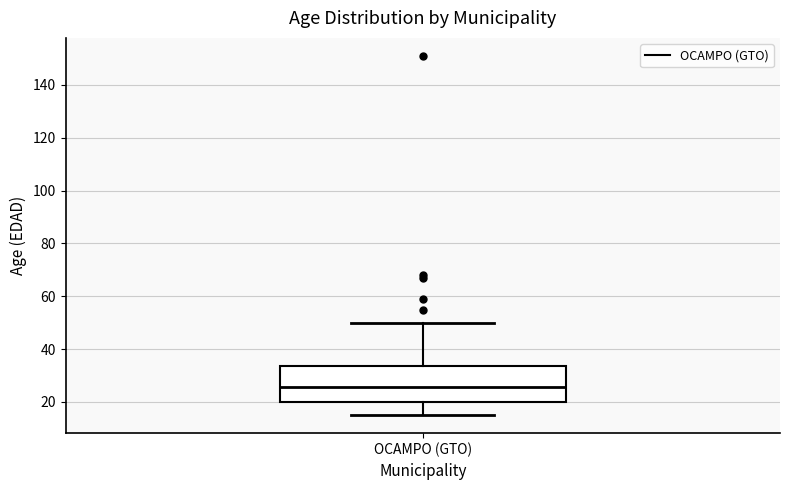

Transcribe this box plot: give where the median line is, the range the box spans, and where the two whiskers end, as read against the y-axis. The values are not printed on the chart, so give them approximately, as read against the axis.

median 26, box 20 to 34, whiskers 16 to 50